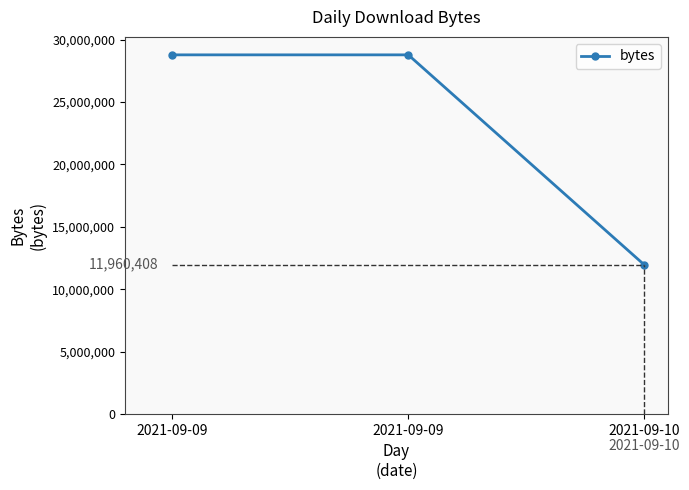

Between 2021-09-09 and 2021-09-10, which is larger?

2021-09-09